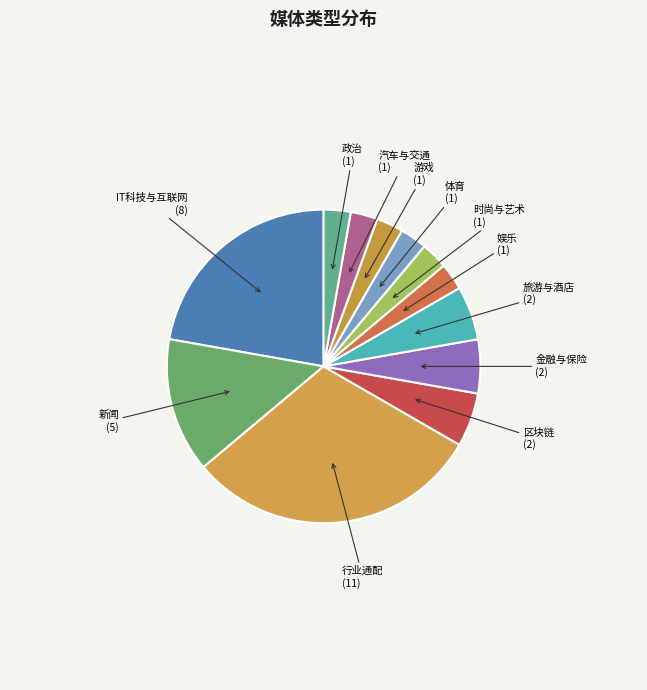

How many slices are in this pie chart?

12